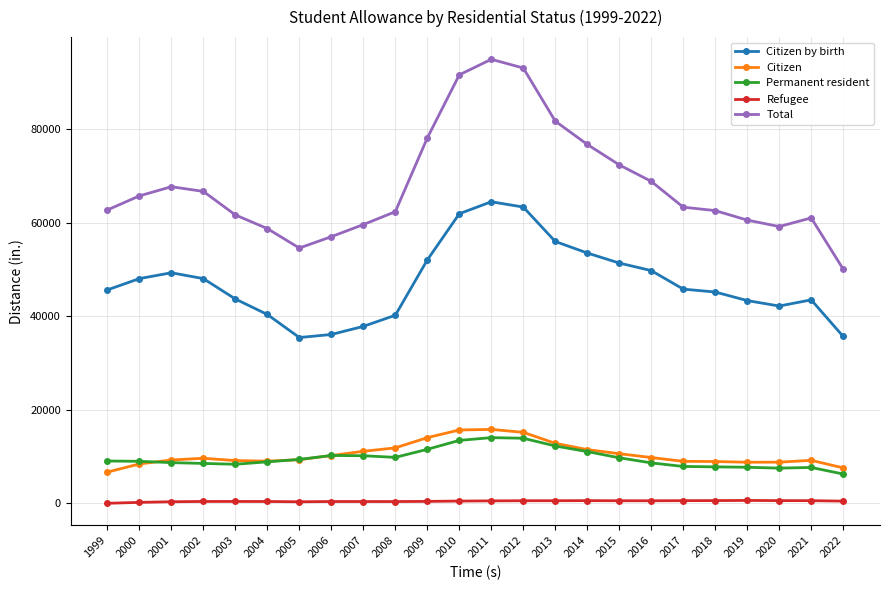

True or false: Total has more than 0 interior local peaks.

True